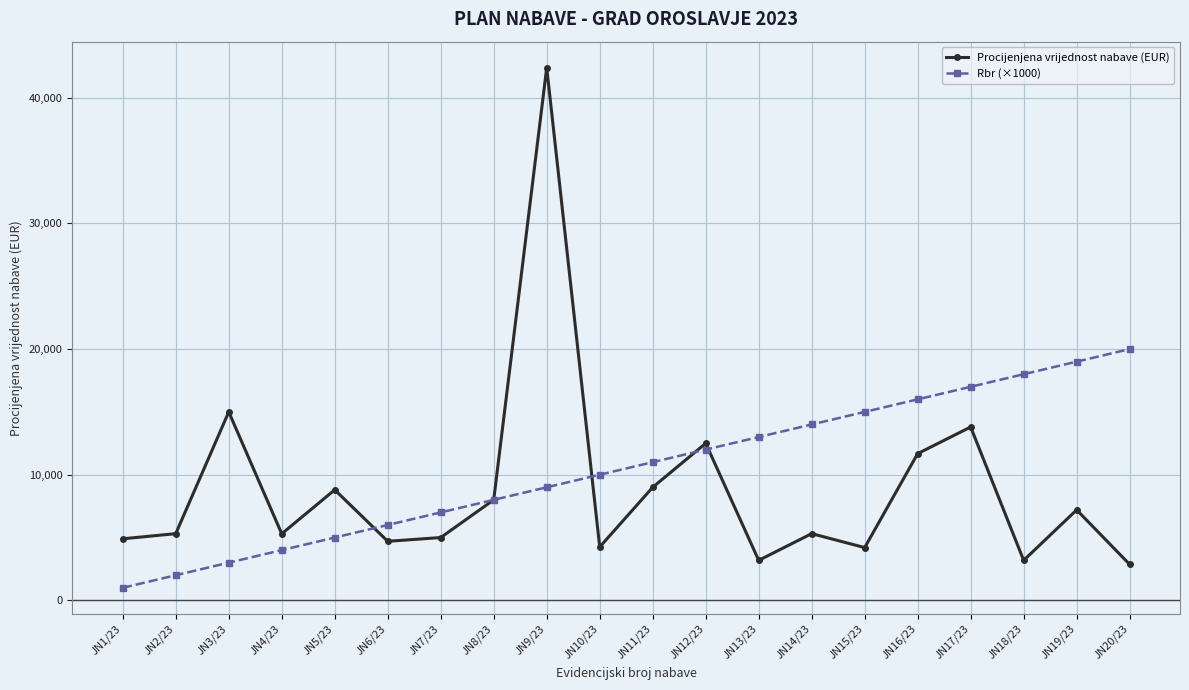

True or false: Procijenjena vrijednost nabave (EUR) has more than 1 interior local peaks.

True